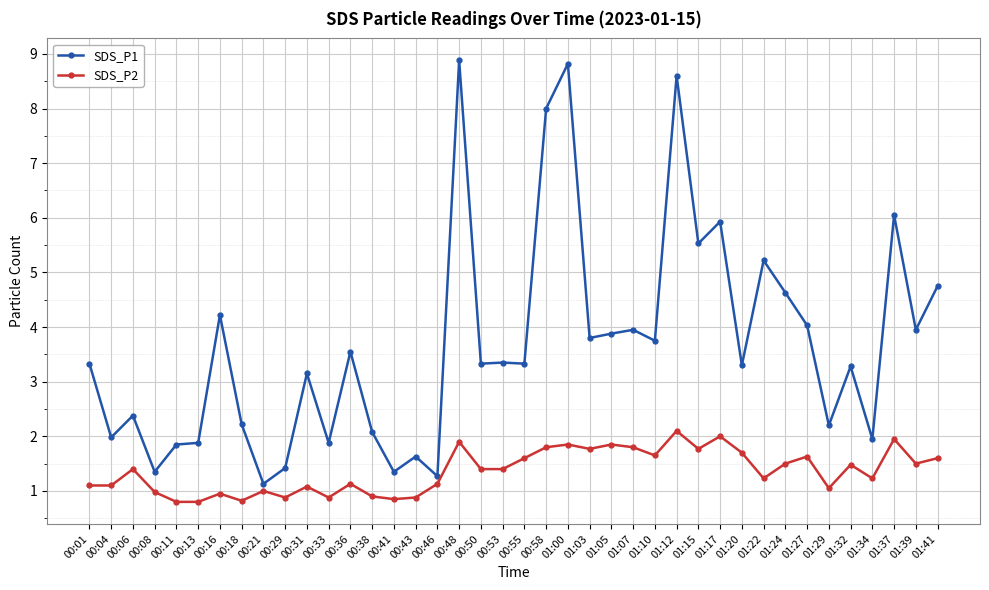

How many categories are shown in the chart?

40